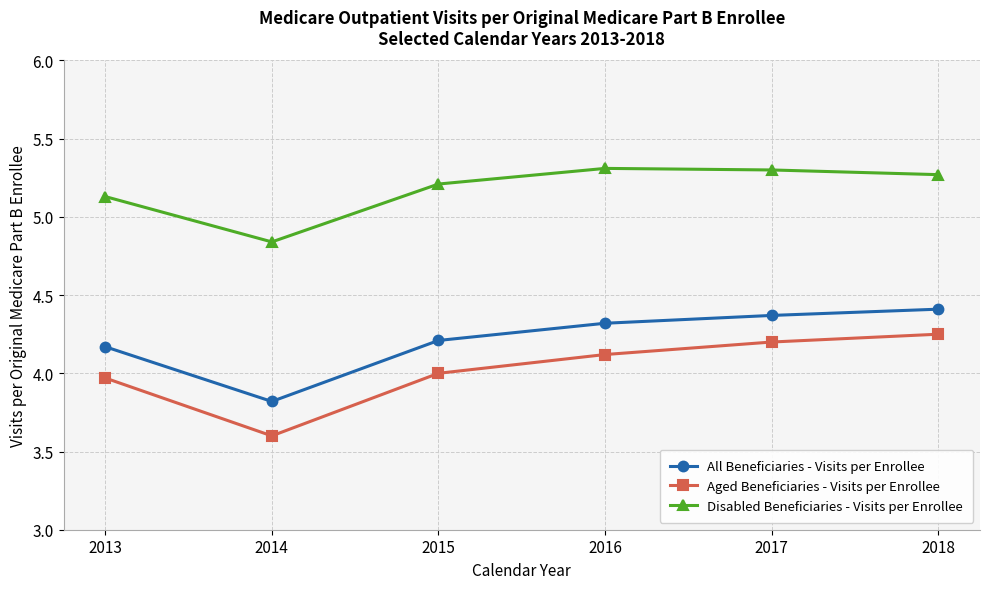

At how many categories does at least one series exceed 5?

5